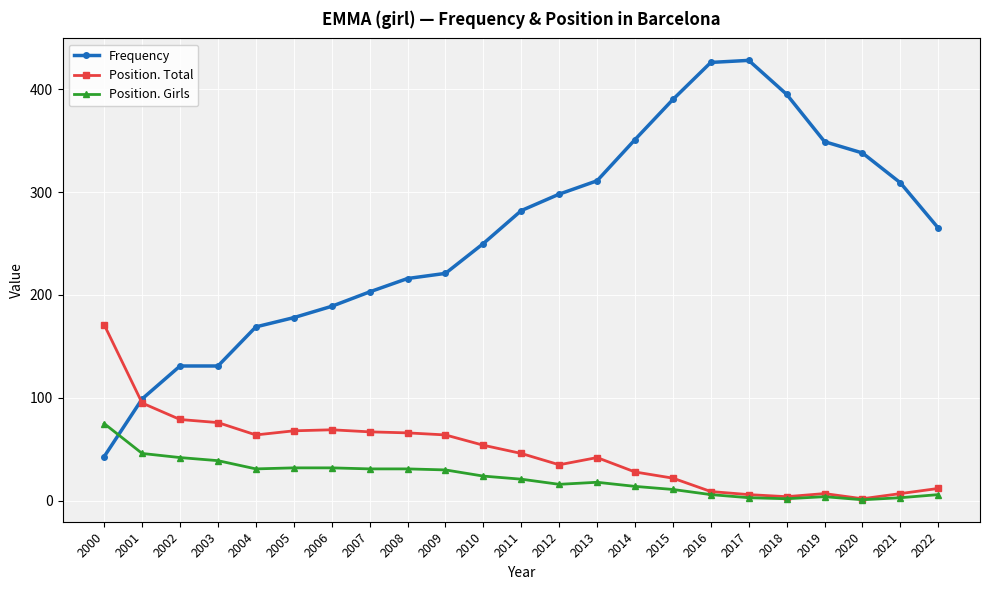

Is the value of Position. Girls at 2006 greater than the value of Position. Total at 2020?

Yes